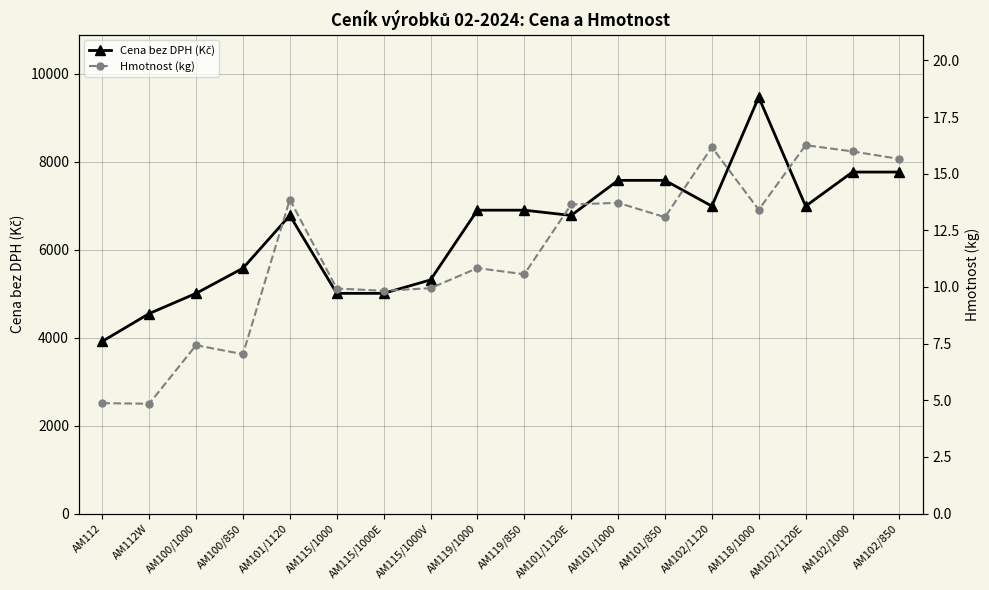

The Cena bez DPH (Kč) series shows 7767.0 at AM102/1000. True or false?

True